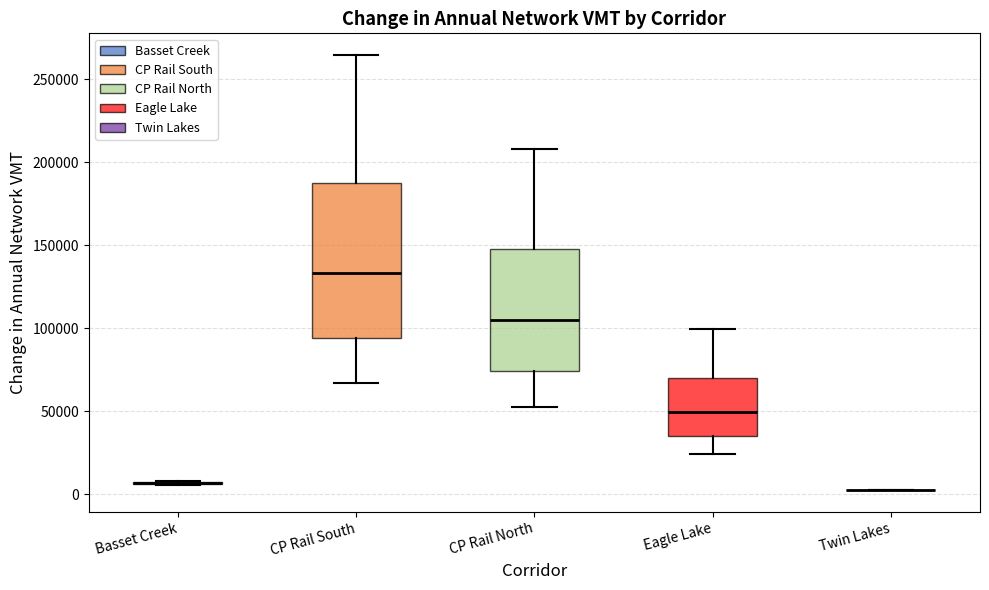

Reading left to right, transcribe this box plot: for each box, give where its median line is, the range the box spans, and where its two whiskers end, as read against the y-axis. The values are not printed on the chart, so give them approximately, as read against the axis.

Basset Creek: box collapsed to a line at 5000, whiskers 5000 to 10000
CP Rail South: median 135000, box 95000 to 190000, whiskers 65000 to 265000
CP Rail North: median 105000, box 75000 to 150000, whiskers 55000 to 210000
Eagle Lake: median 50000, box 35000 to 70000, whiskers 25000 to 100000
Twin Lakes: box collapsed to a line at 5000, whiskers 5000 to 5000